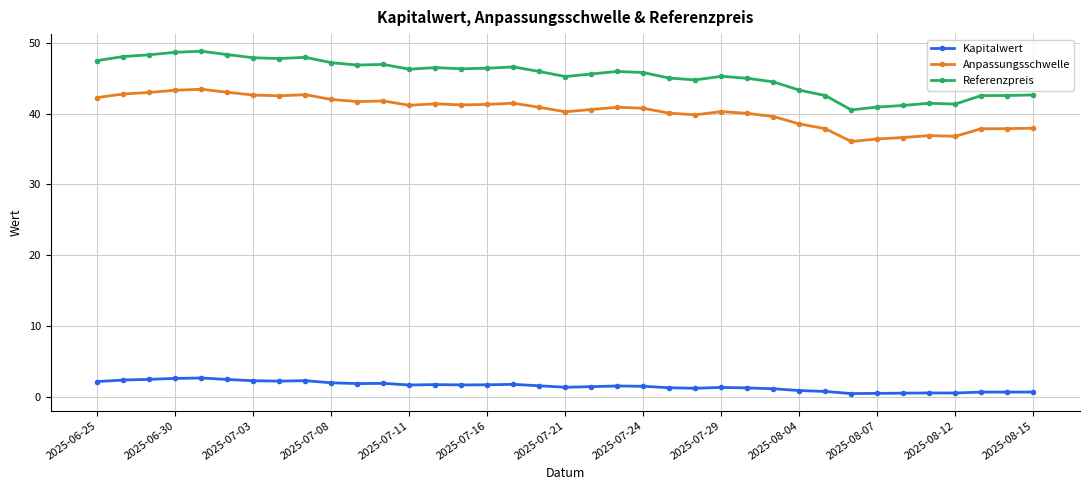

At how many categories does at least one series exceed 26?

37